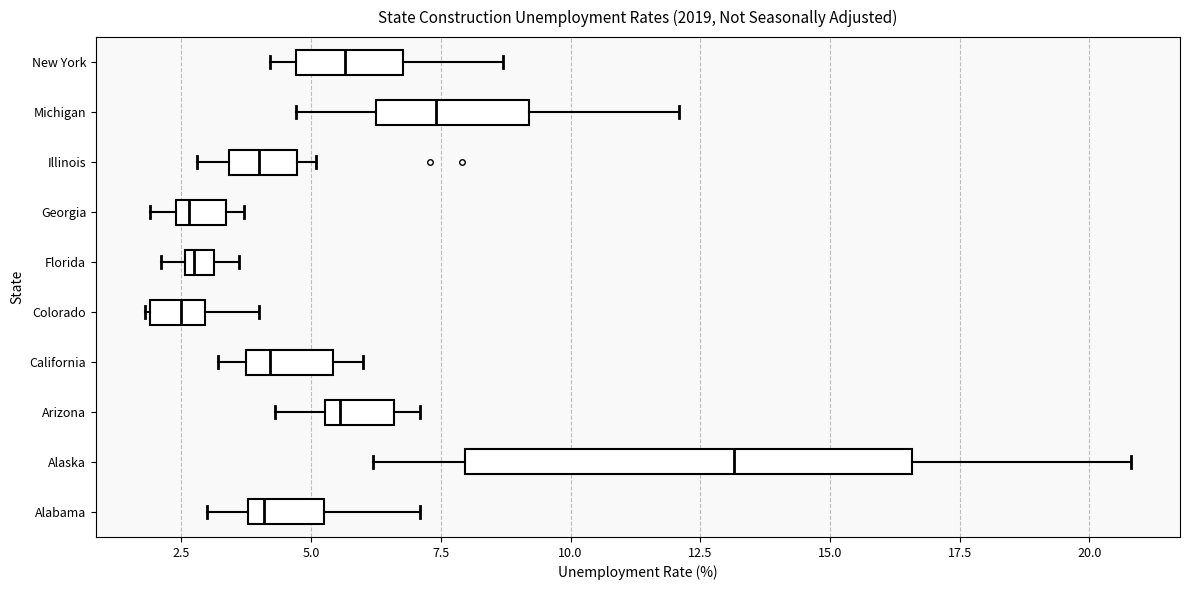

Where is the left edge of the box for Arizona on the x-axis? The values are not printed on the chart, so give them approximately, as read against the axis.

5.5